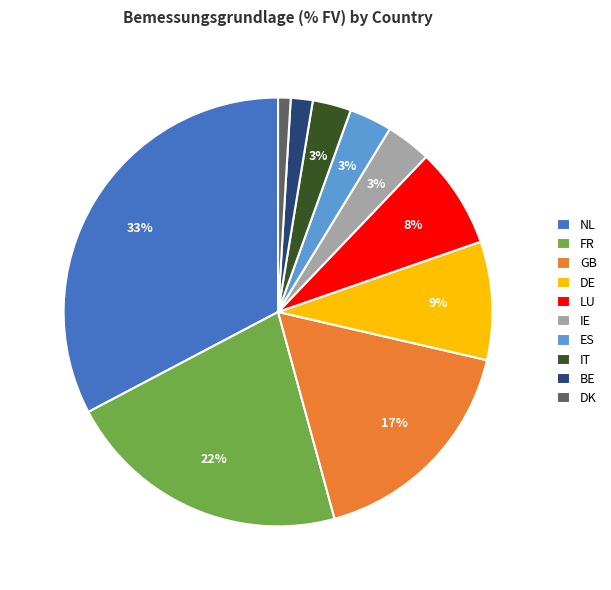

The IT slice represents 3% of the pie. True or false?

True